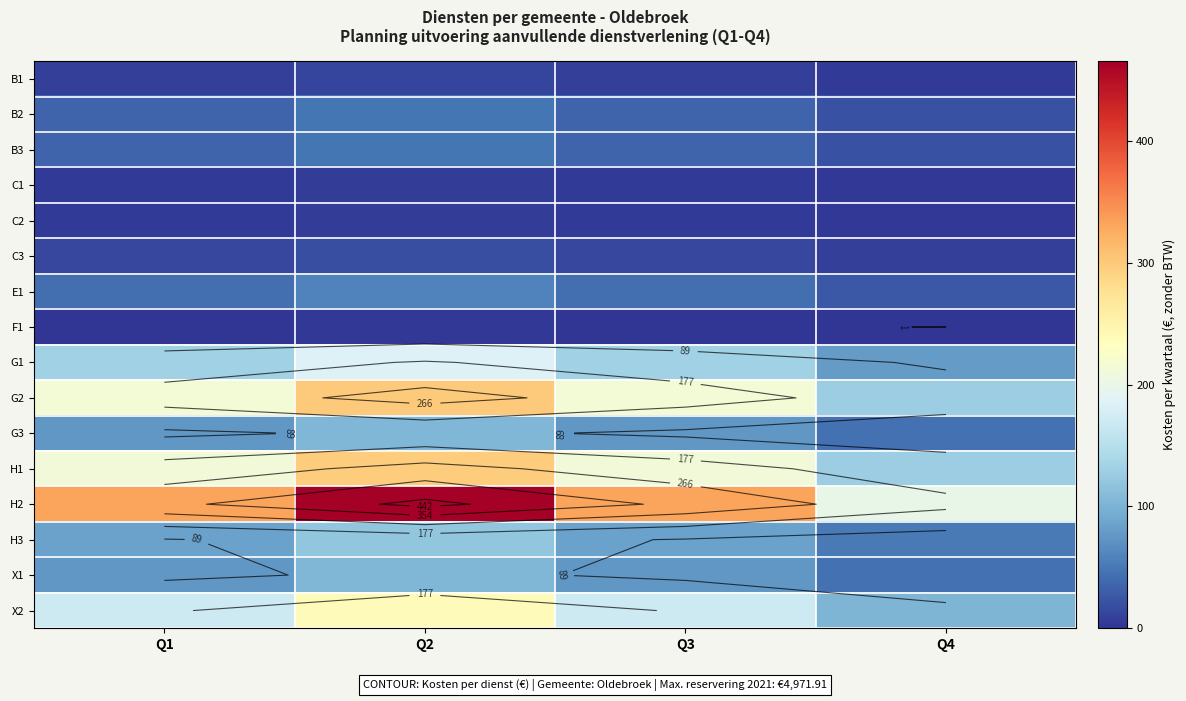

Between Q3 and Q1, which is larger?

Q3